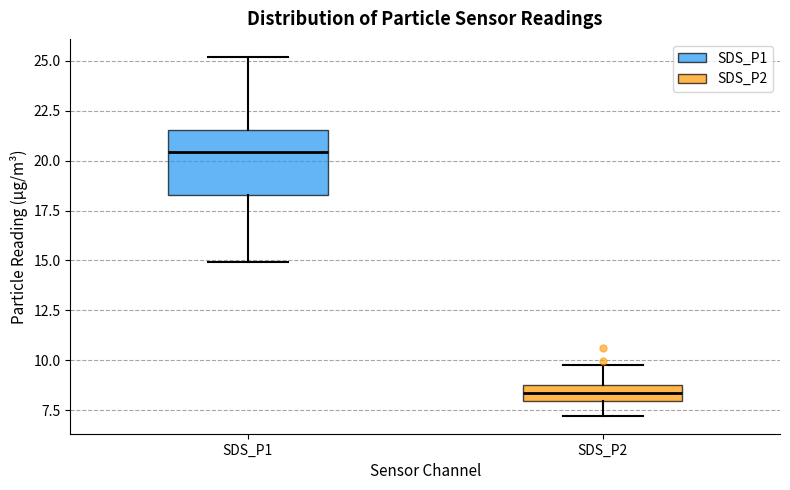

Reading left to right, read every box against the y-axis: the position of its median line, the range the box covers, and the ends of its whiskers. The values are not printed on the chart, so give them approximately, as read against the axis.

SDS_P1: median 20.5, box 18.5 to 21.5, whiskers 15.0 to 25.0
SDS_P2: median 8.5, box 8.0 to 9.0, whiskers 7.0 to 10.0